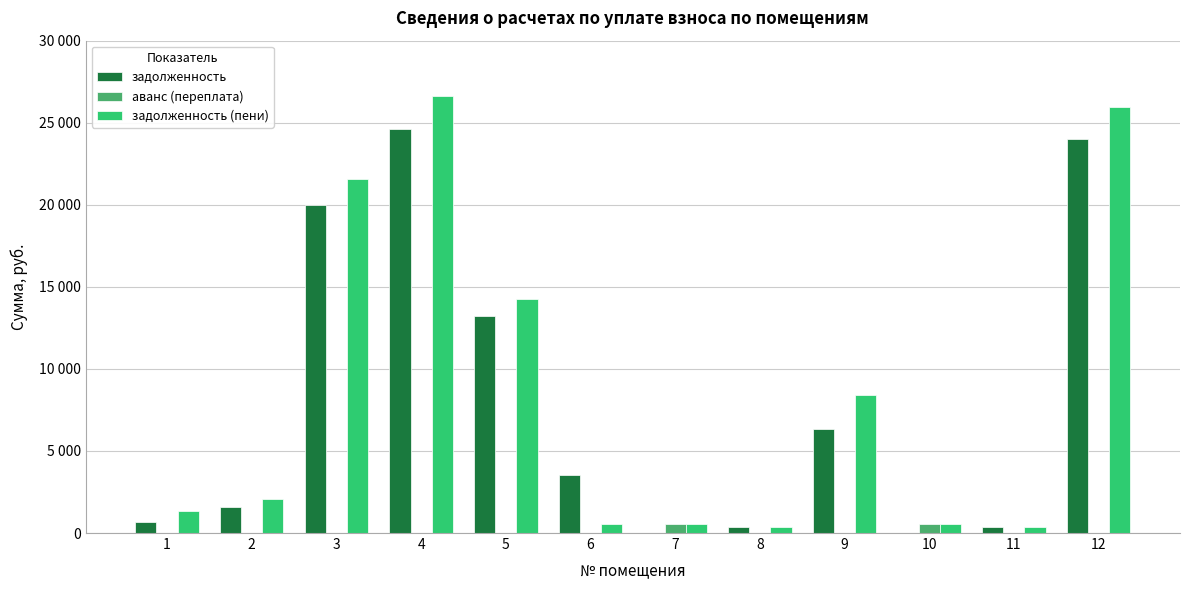

Is it true that задолженность (пени) equals 1803.8 at 1?

False